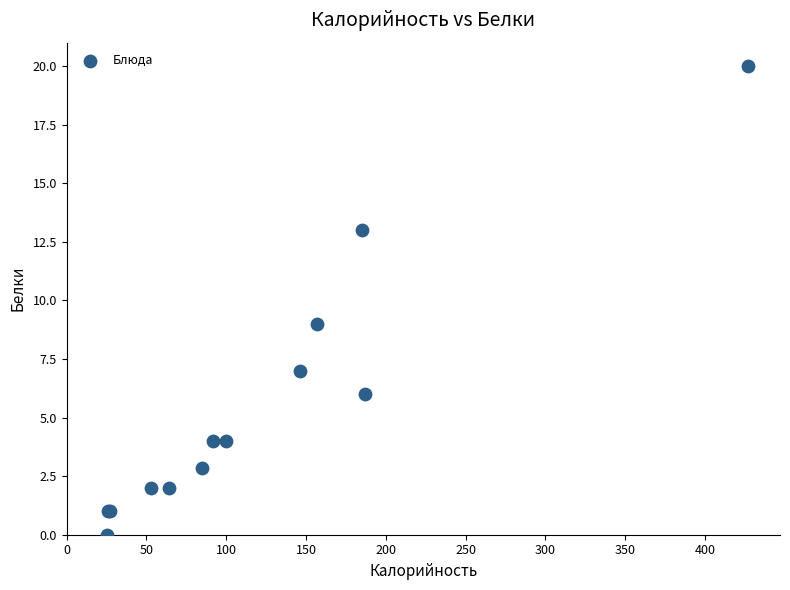

What Y value in the scatter plot is closest to 10?

9.0